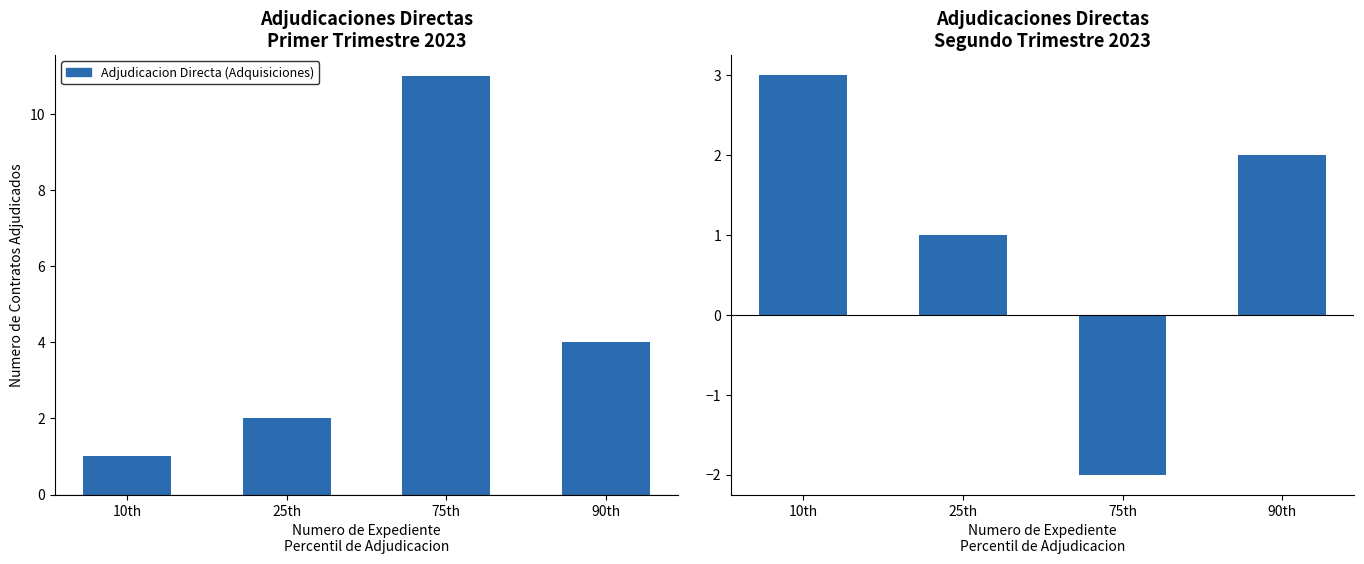

What is the difference between the maximum and minimum values?

5